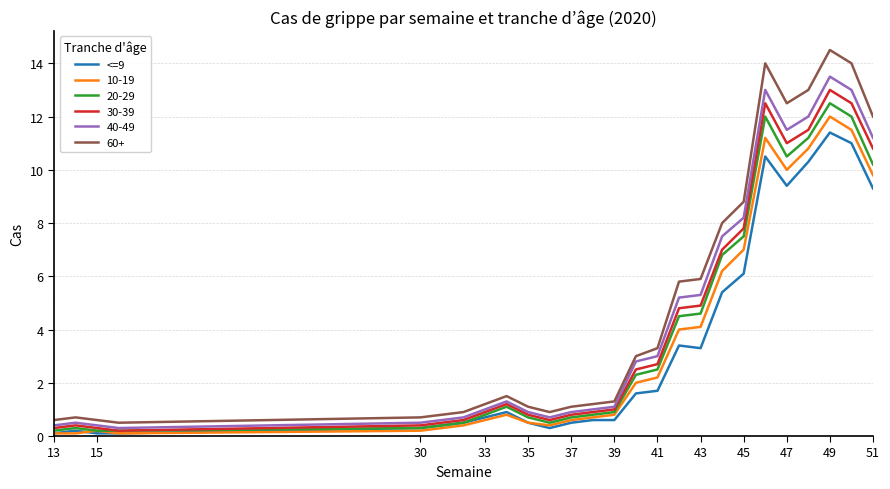

Which series has the widest spread of values?

60+